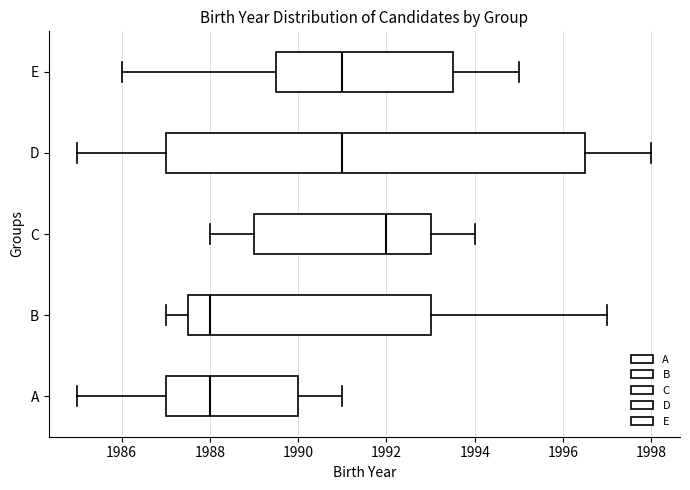

Where is the left edge of the box for B on the x-axis? The values are not printed on the chart, so give them approximately, as read against the axis.

1987.6